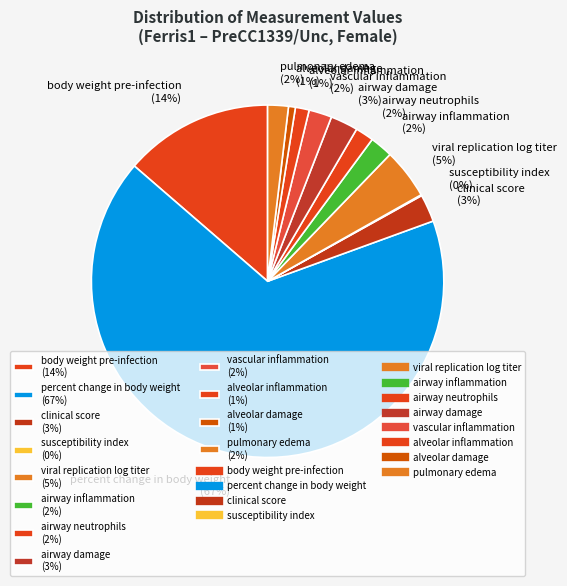

To the nearest percent, what percentage of the pie is airway inflammation?

2%